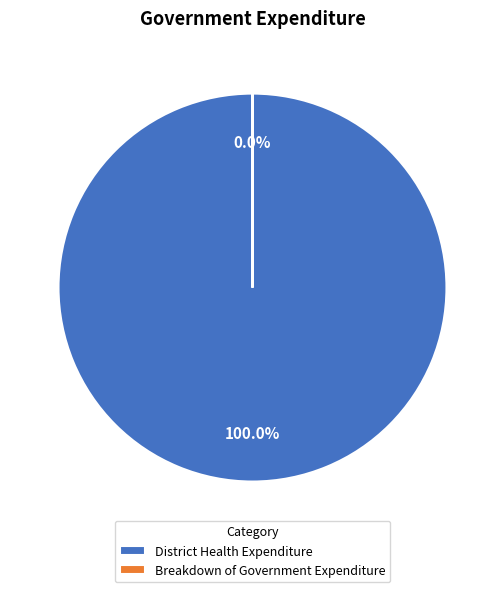

The District Health Expenditure slice represents 86% of the pie. True or false?

False